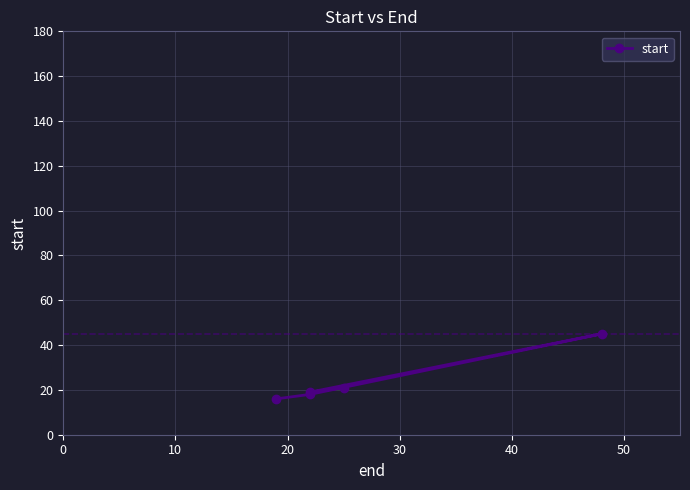

Reading left to right, what are all the values shown in this chart?

16	18	45	19	21